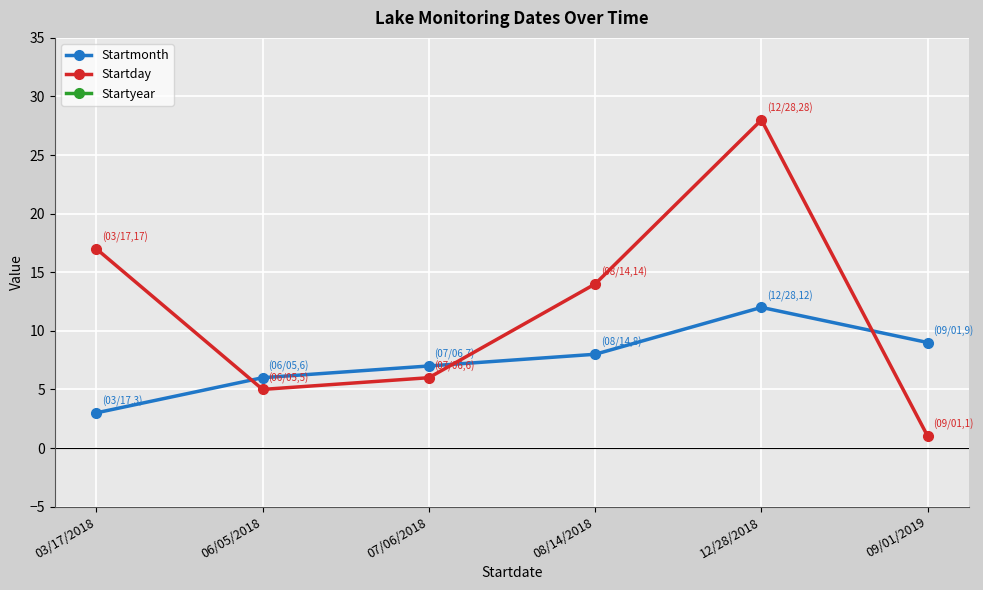

Read the Startyear value at 06/05/2018.

2018